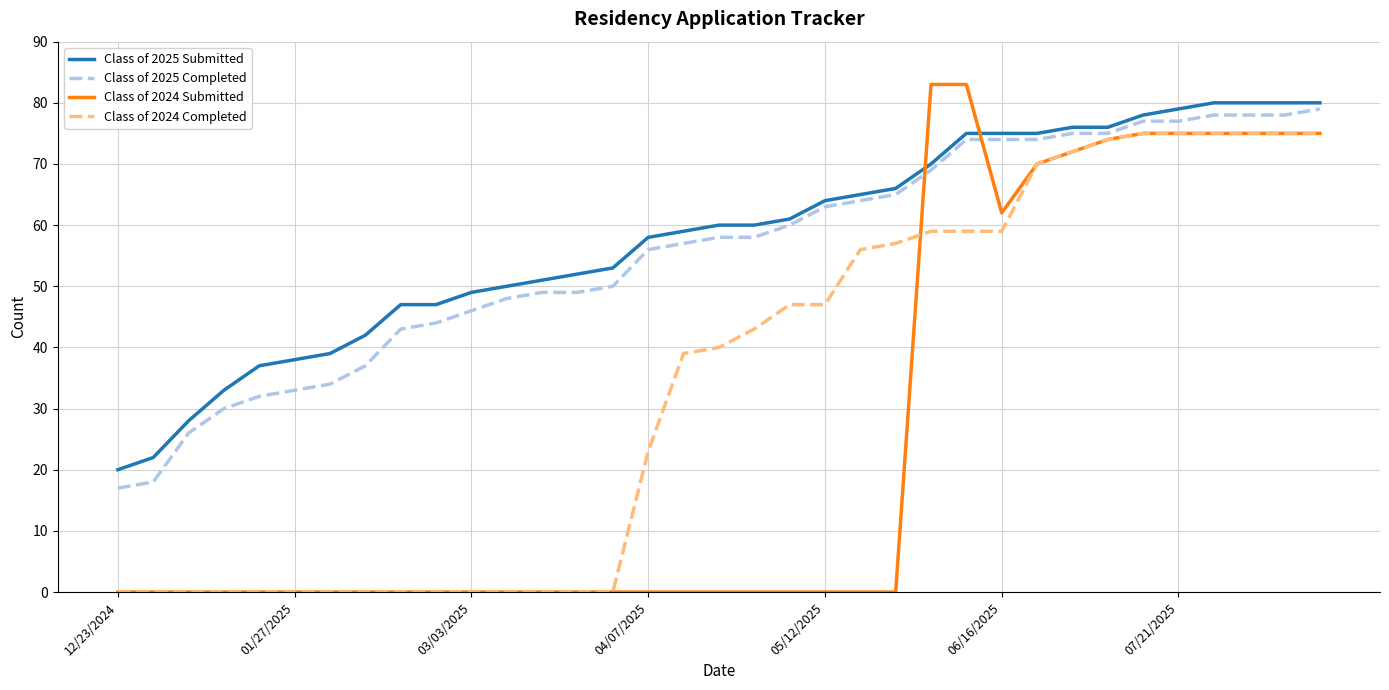

Which series has the widest spread of values?

Class of 2024 Submitted